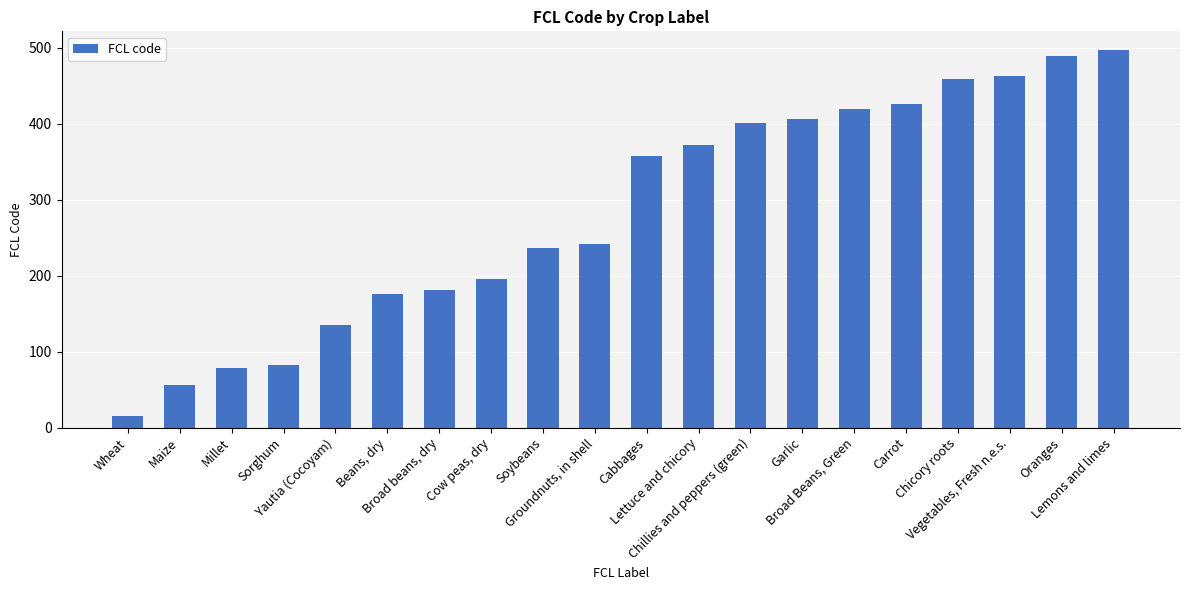

What is the value of the 9th bar from the left?

236